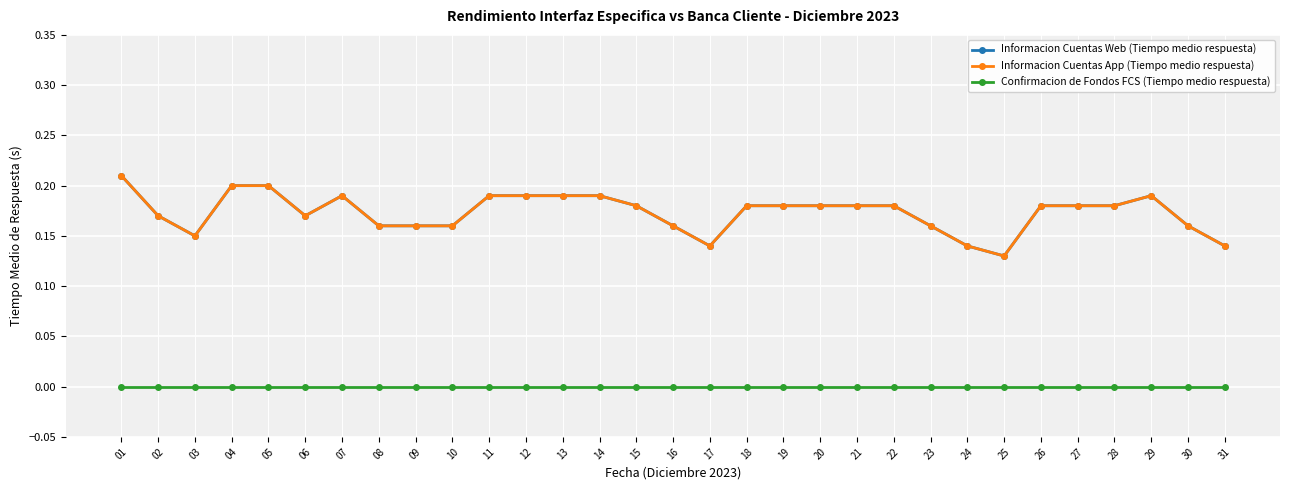

Does the chart display data point markers on the line(s)?

Yes